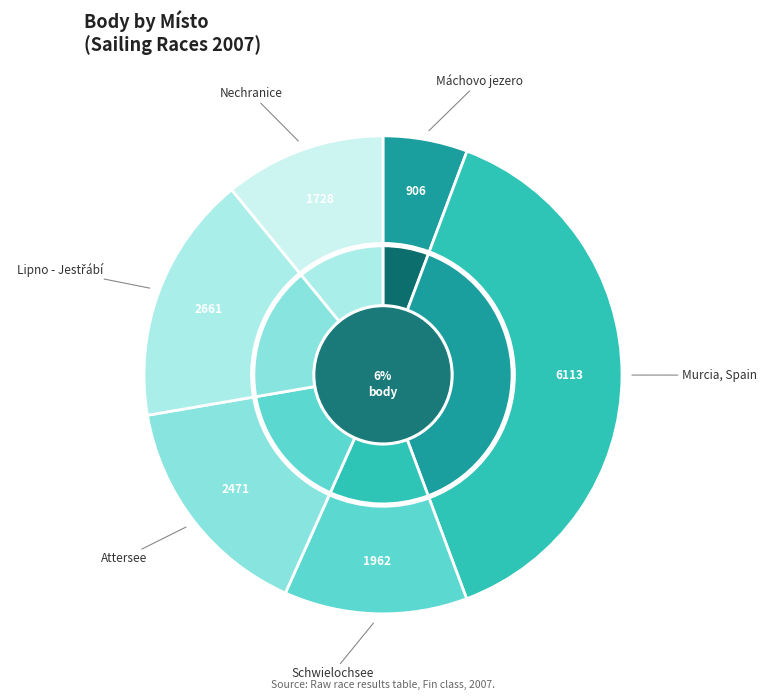

Which category has the smallest portion of the pie?

Máchovo jezero